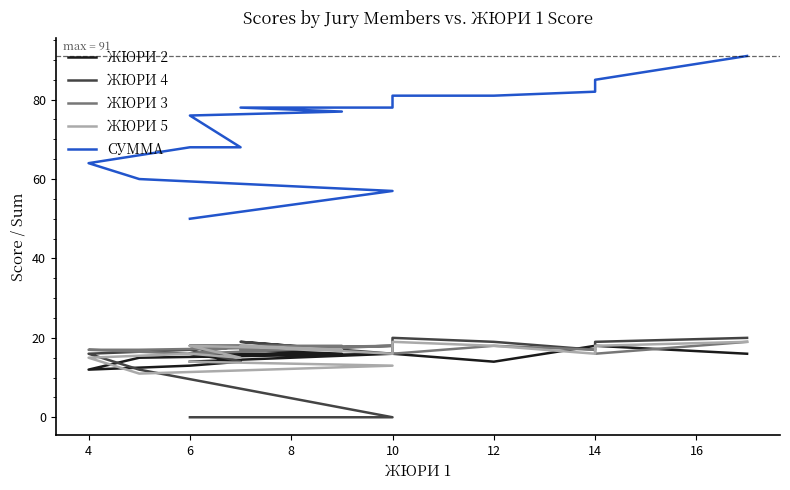

In ЖЮРИ 5, how many points are lower than both neighbors (excluding endpoints)?

5